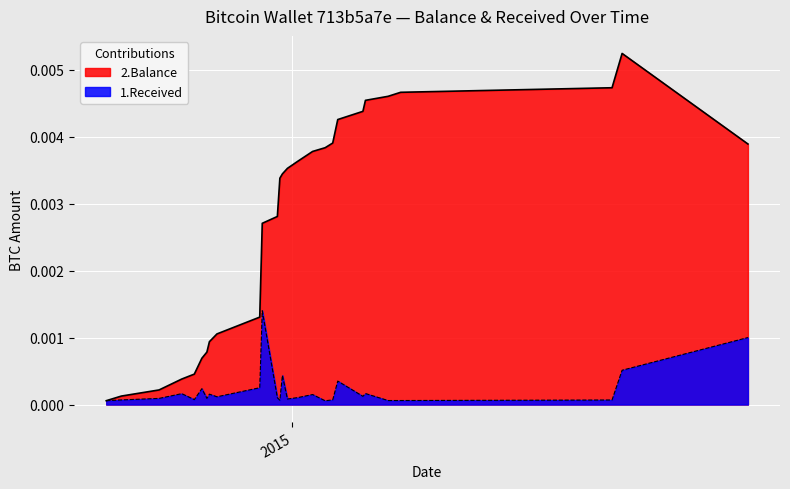

True or false: 1.Balance and 2.Received cross at least once.

False